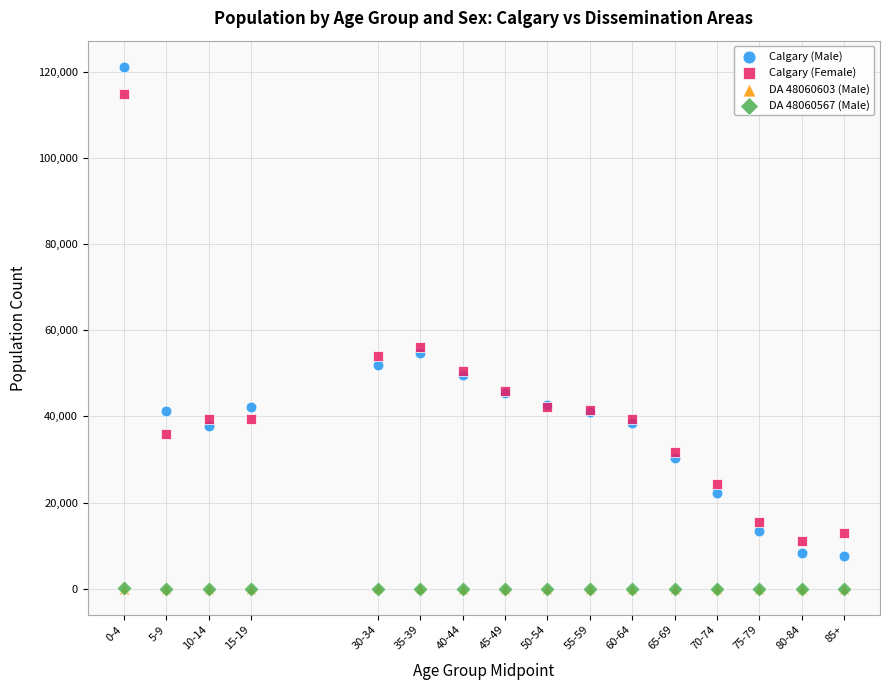

Which series contains the highest Y value?

Calgary (Male)